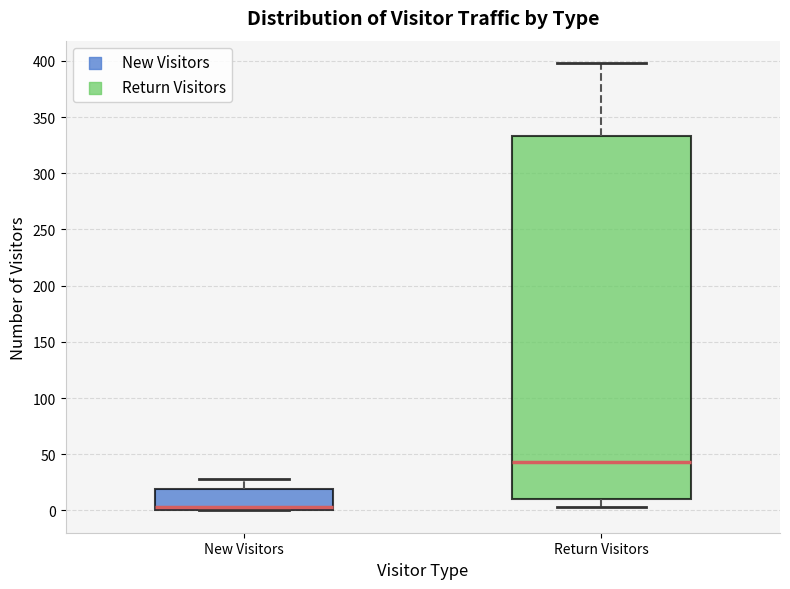

Which box is the tallest, from its lower edge to its upper edge?

Return Visitors